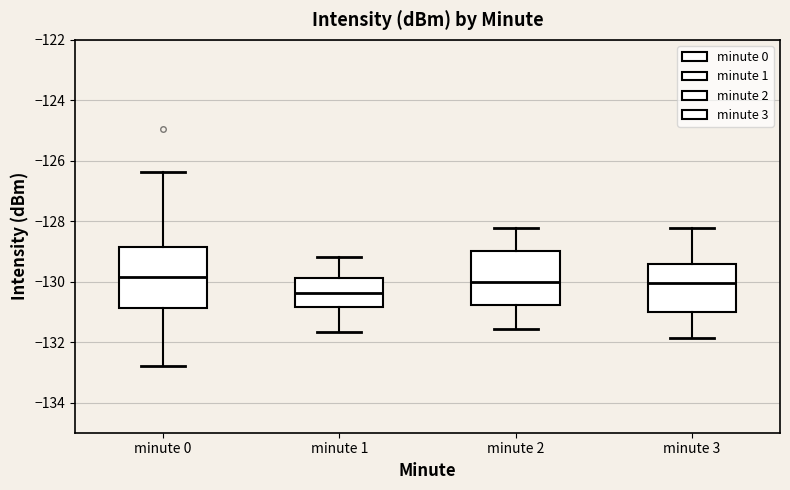

Where does the upper whisker of the box for minute 3 end on the y-axis? The values are not printed on the chart, so give them approximately, as read against the axis.

-128.2